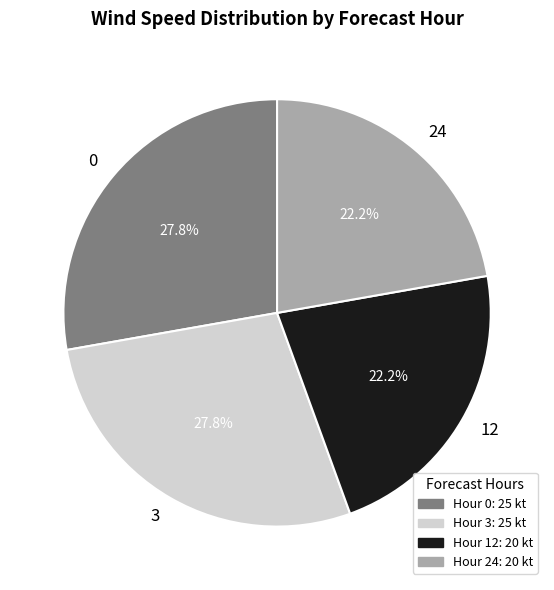

Is there any slice that represents more than half of the pie?

No